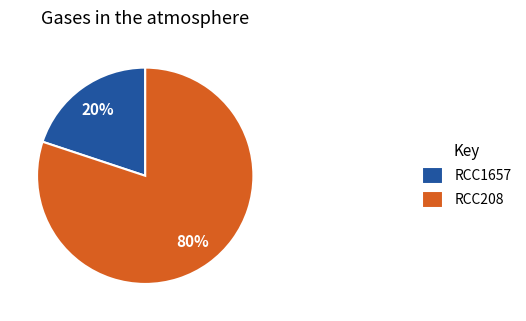

Rank the categories by value from lowest to highest.

RCC1657, RCC208